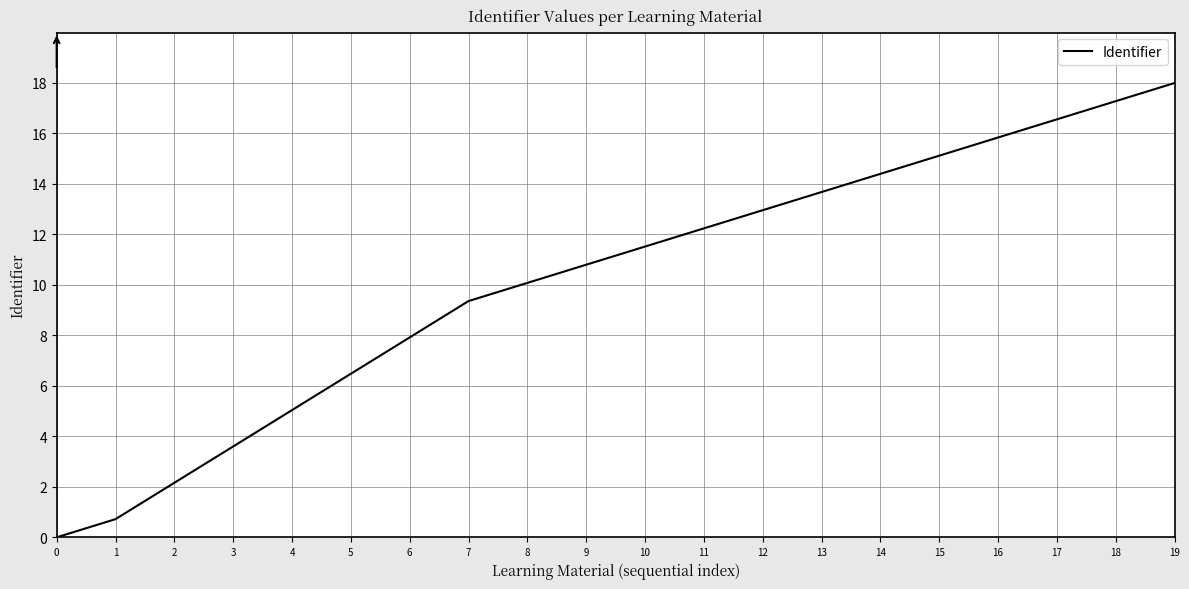

Reading left to right, what are all the values shown in this chart?

0.0	0.7	2.2	3.6	5.0	6.5	7.9	9.4	10.1	10.8	11.5	12.2	13.0	13.7	14.4	15.1	15.8	16.6	17.3	18.0